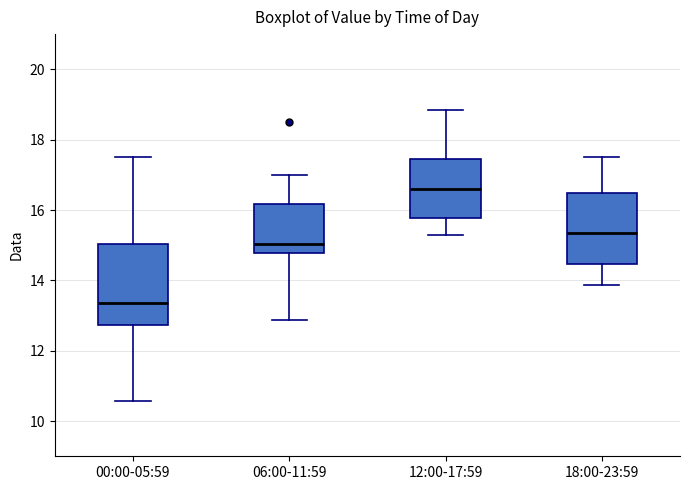

Which box's median line is the highest?

12:00-17:59